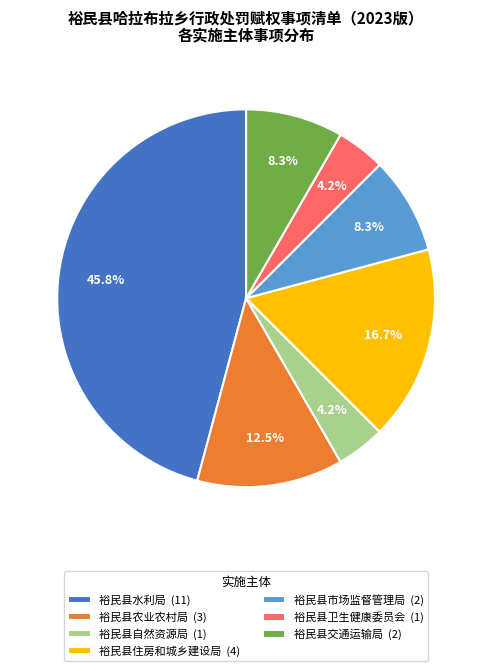

The 裕民县卫生健康委员会 slice represents 23% of the pie. True or false?

False